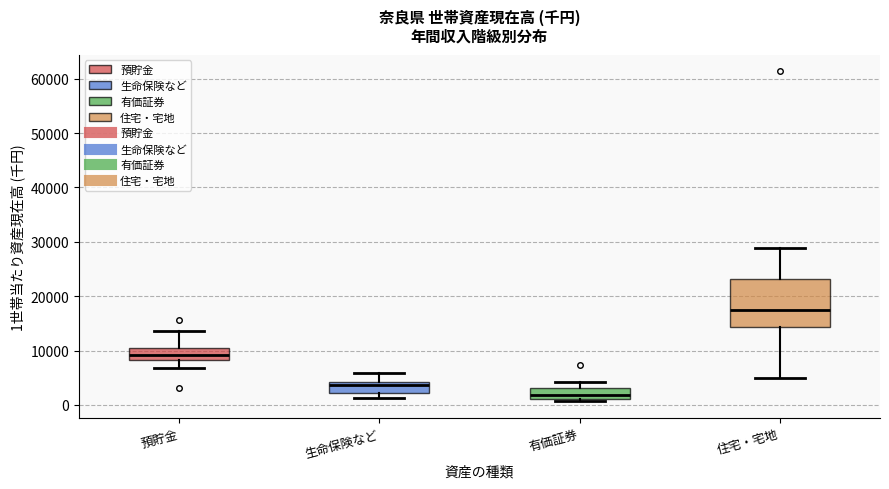

Where is the lower edge of the box for 有価証券 on the y-axis? The values are not printed on the chart, so give them approximately, as read against the axis.

1000